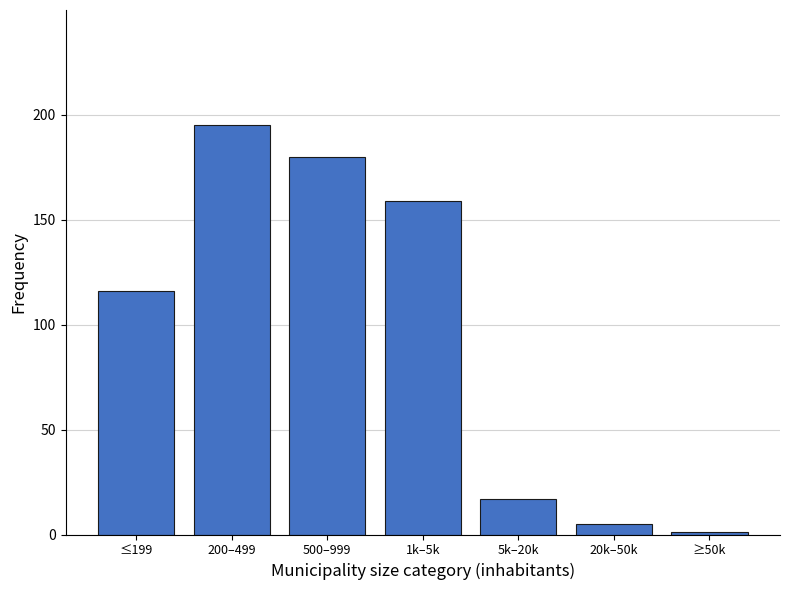

Reading right to left, list all the values displayed in this chart.

≥50k=1	20k–50k=5	5k–20k=17	1k–5k=159	500–999=180	200–499=195	≤199=116